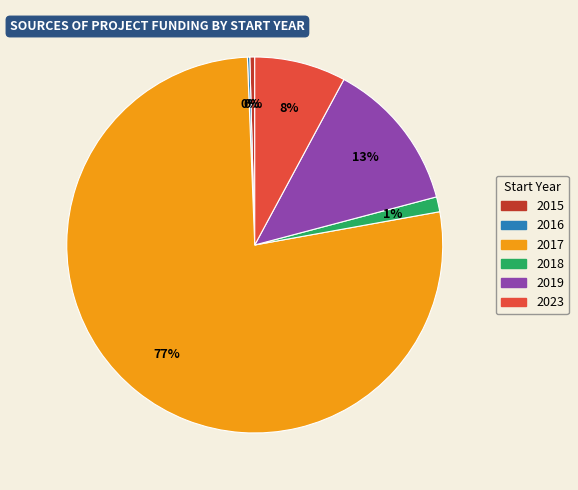

To the nearest percent, what is the average slice percentage?

17%